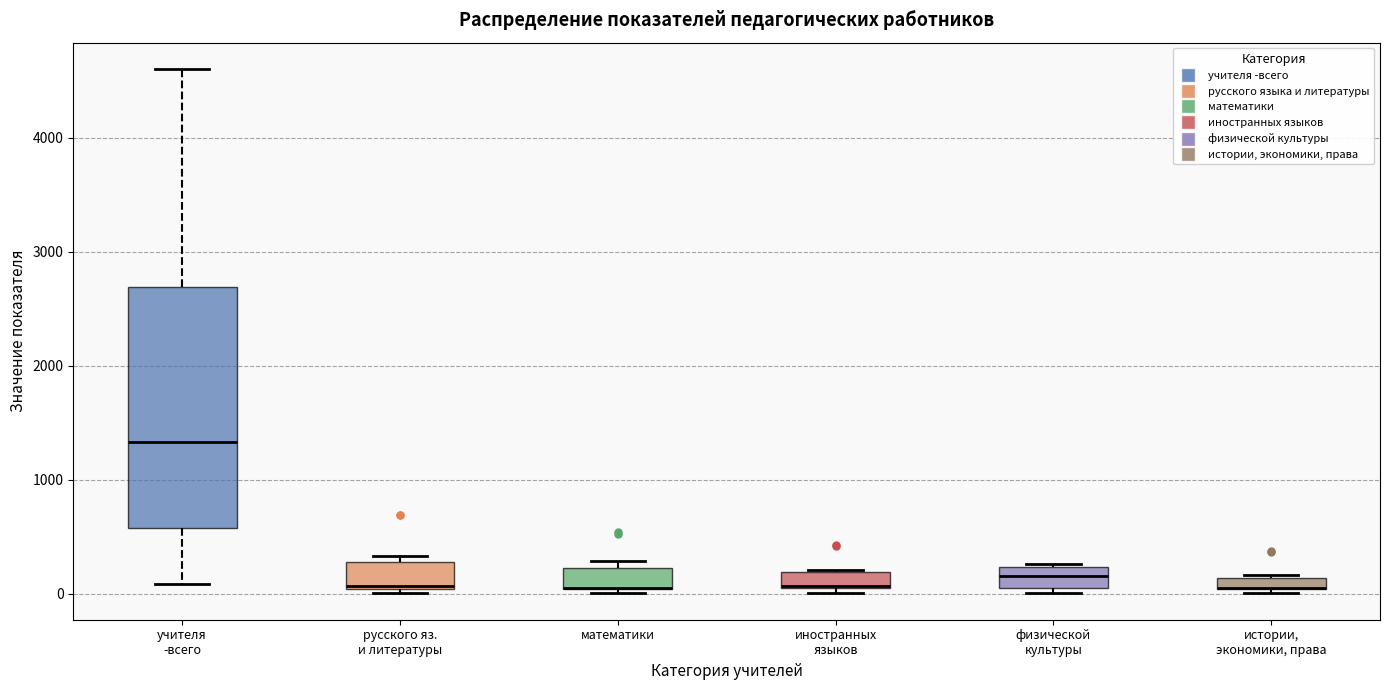

Comparing the boxes themselves (not the whiskers), which one is the tallest?

учителя -всего